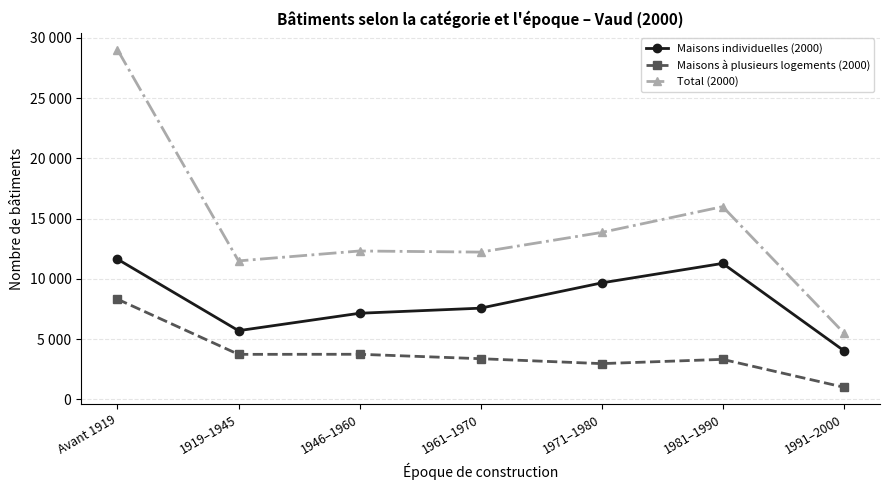

What are all the series names shown in the legend?

Maisons individuelles (2000), Maisons à plusieurs logements (2000), Total (2000)